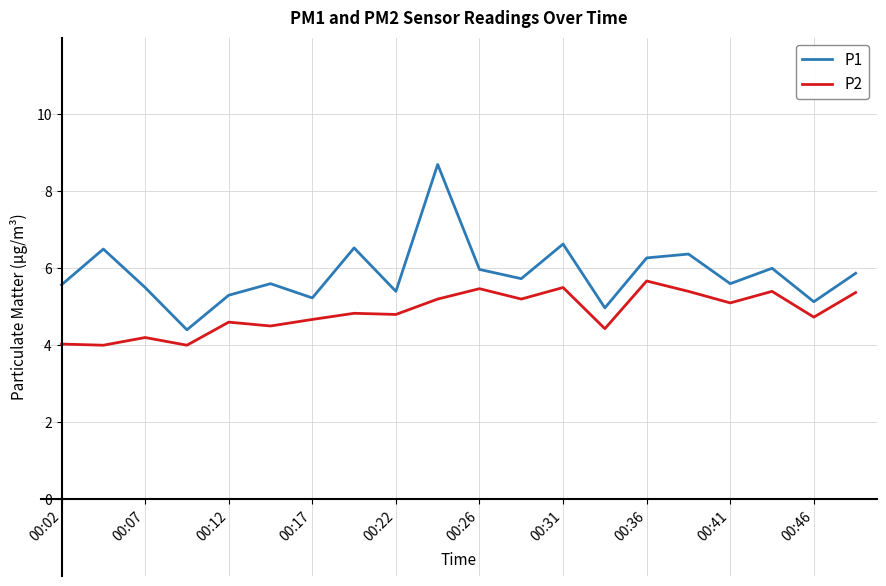

List the series in order of their overall mean, highest first.

P1, P2